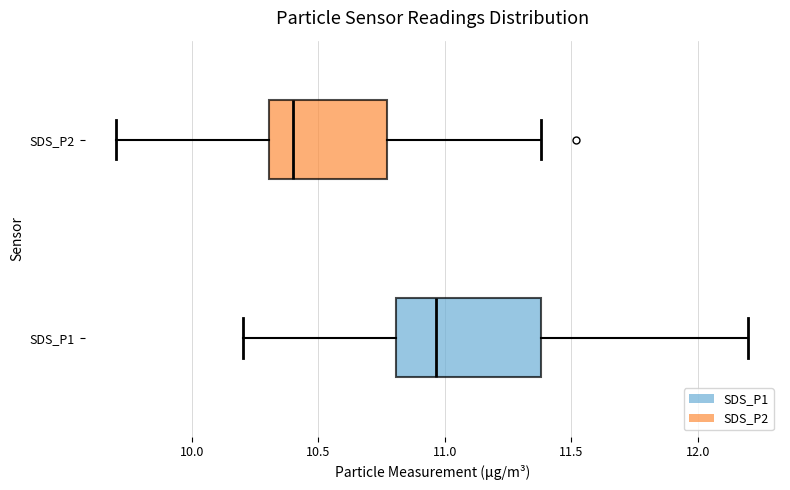

Reading bottom to top, read every box against the x-axis: the position of its median line, the range the box covers, and the ends of its whiskers. The values are not printed on the chart, so give them approximately, as read against the axis.

SDS_P1: median 10.95, box 10.80 to 11.40, whiskers 10.20 to 12.20
SDS_P2: median 10.40, box 10.30 to 10.75, whiskers 9.70 to 11.40